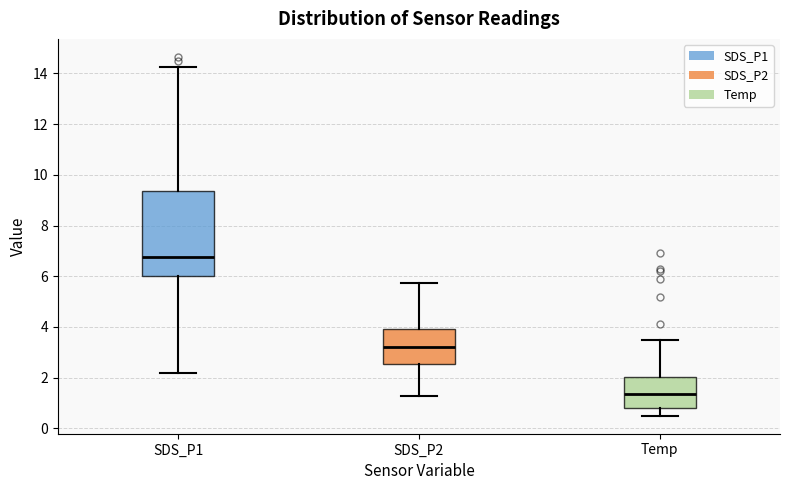

Where does the lower whisker of the box for Temp end on the y-axis? The values are not printed on the chart, so give them approximately, as read against the axis.

0.6